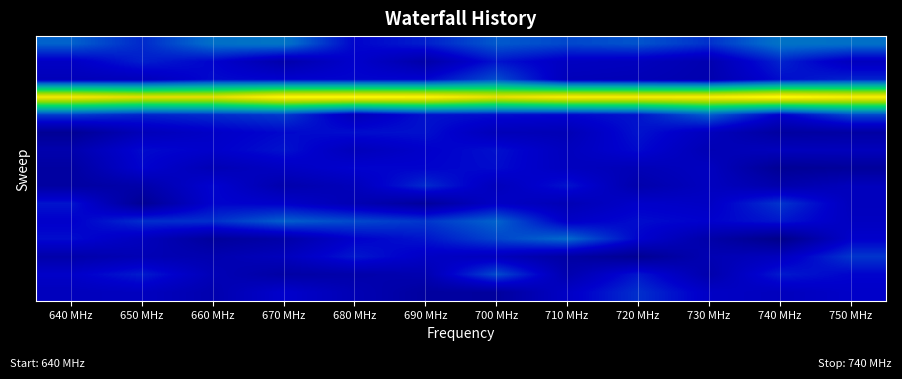

What is the spread (max minus min) of values at 730 MHz?

13656.8